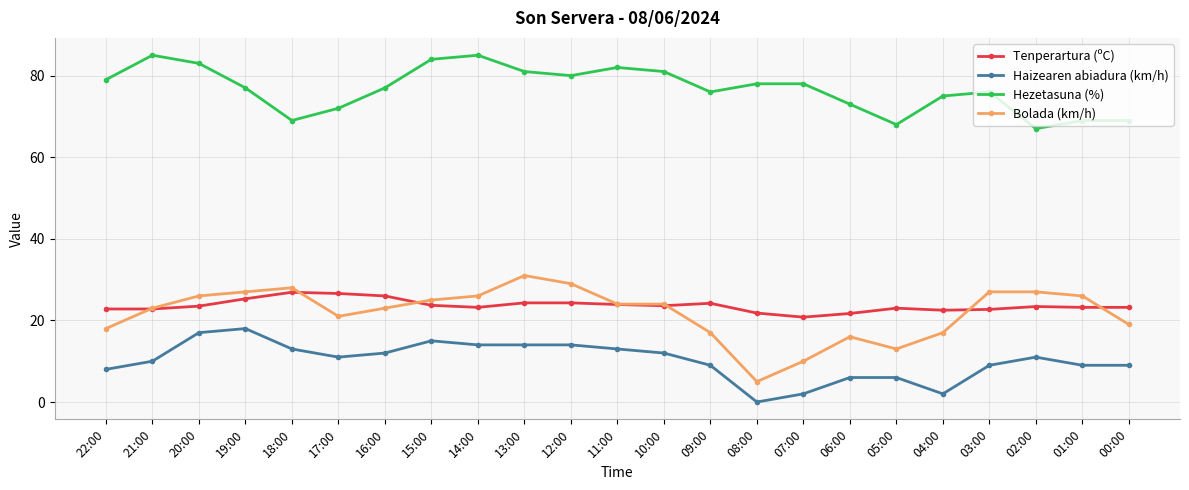

How many lines are shown in the chart?

4